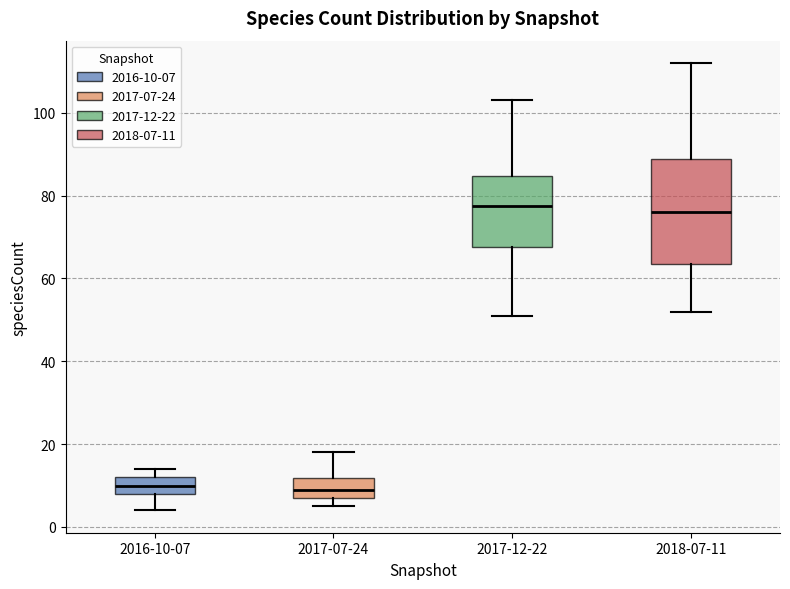

Where is the lower edge of the box for 2017-12-22 on the y-axis? The values are not printed on the chart, so give them approximately, as read against the axis.

68